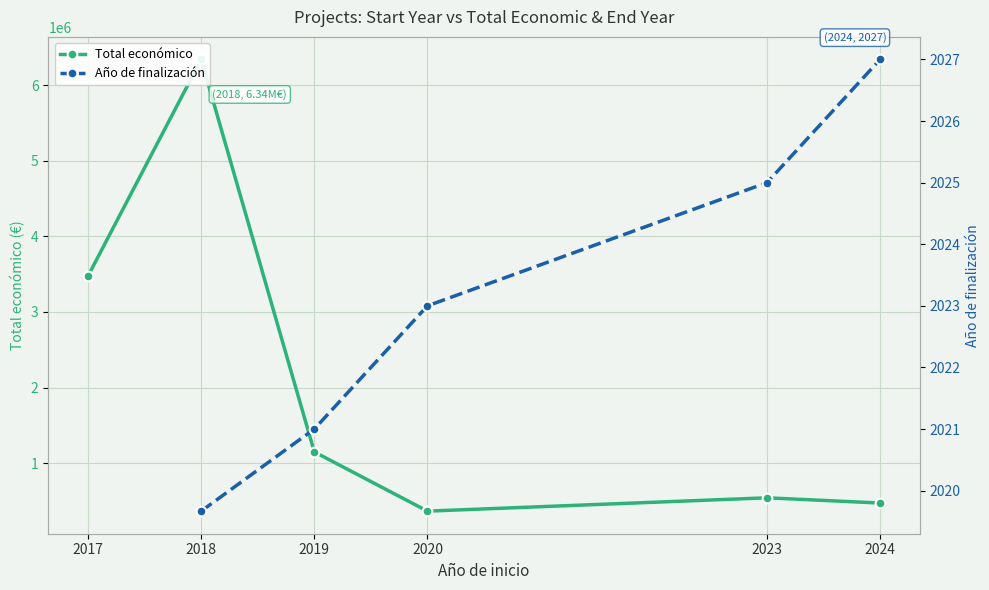

True or false: Año de finalización and Total económico intersect in this chart.

False